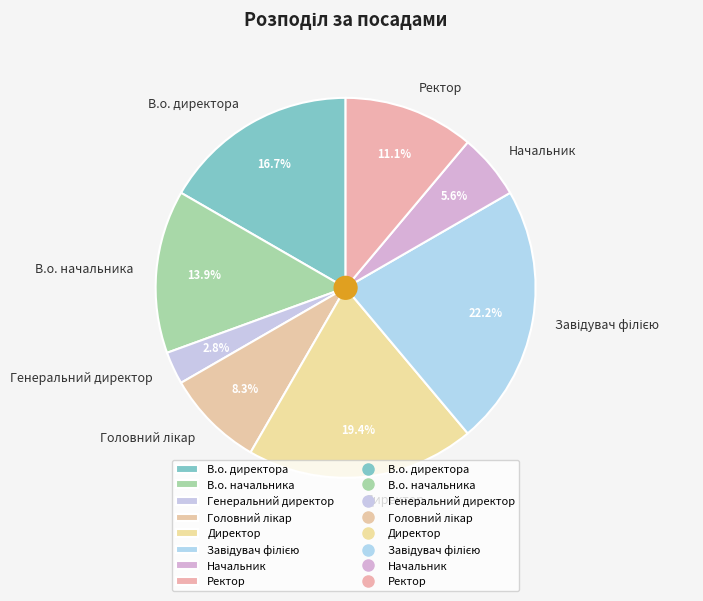

How many segments does this pie chart have?

8